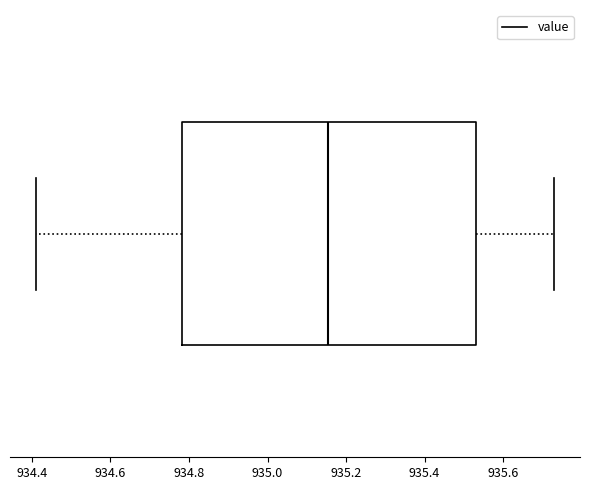

Transcribe this box plot: give where the median line is, the range the box spans, and where the two whiskers end, as read against the x-axis. The values are not printed on the chart, so give them approximately, as read against the axis.

median 935.16, box 934.78 to 935.54, whiskers 934.42 to 935.74